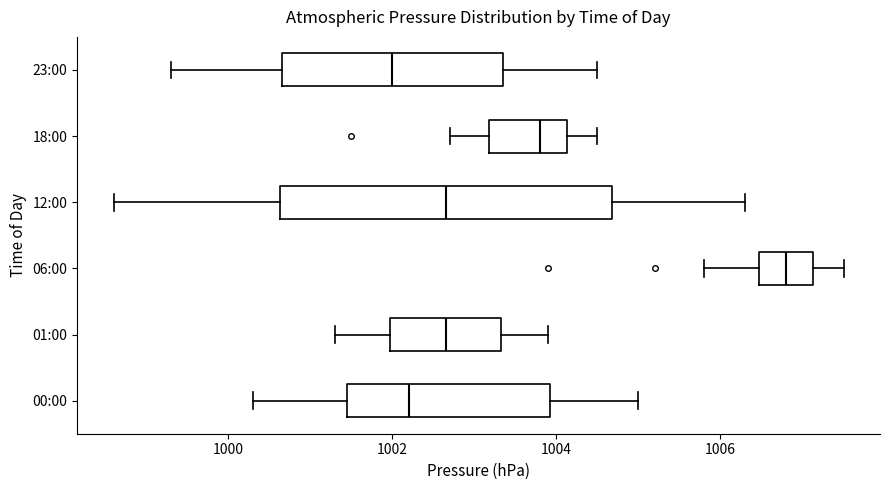

Which box's median line is the furthest to the right?

06:00